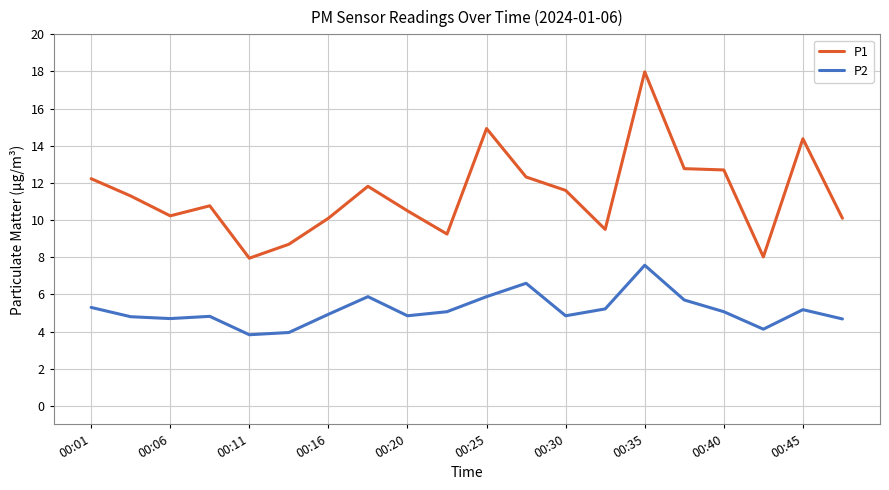

At how many categories does at least one series exceed 17?

1